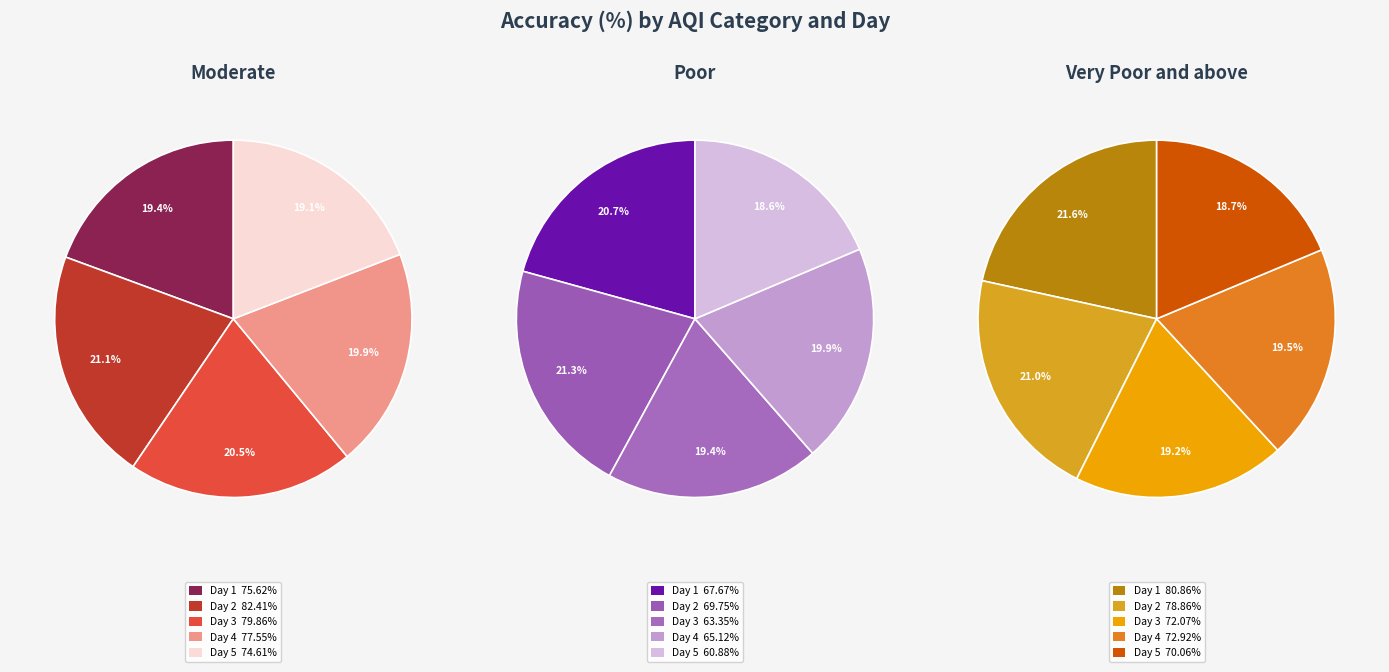

To the nearest percent, what is the difference between the Day 3 and Day 5 slice percentages?

1%